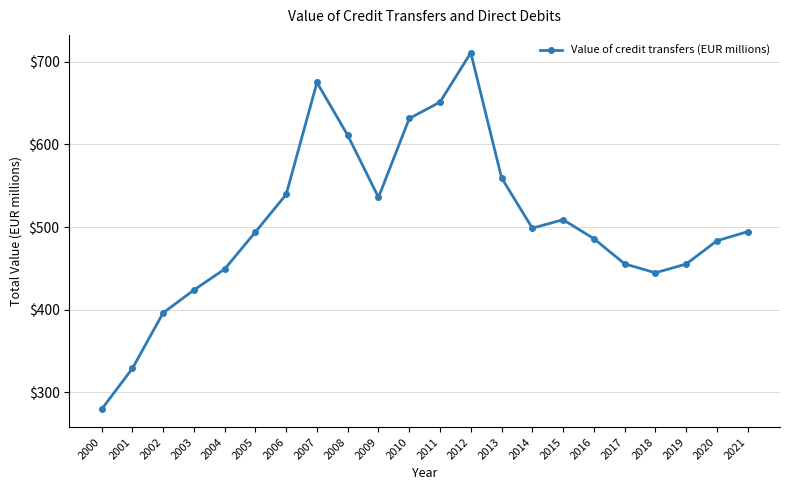

What is the approximate value at 2002?

396.2